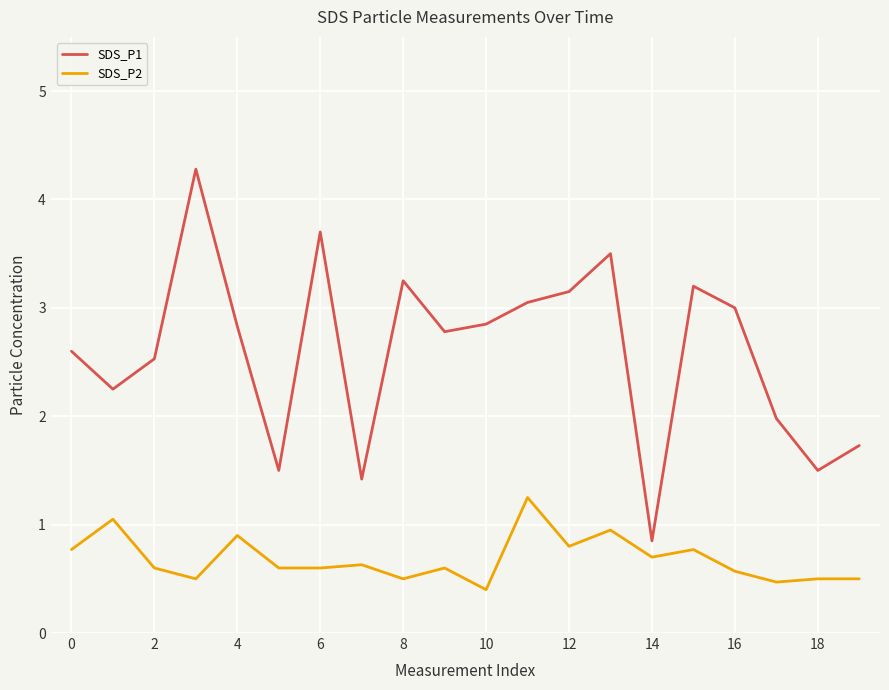

True or false: SDS_P2 and SDS_P1 cross at least once.

False